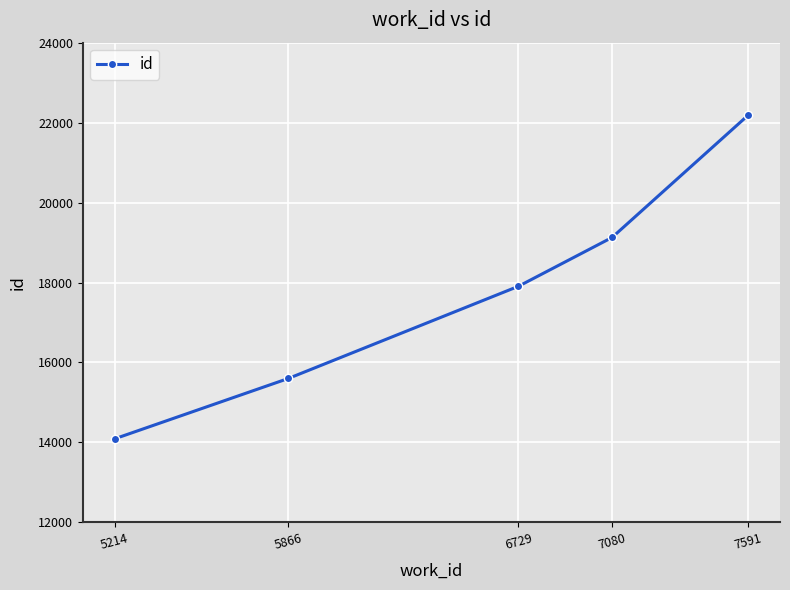

Which category has the lowest value across all series?

5214